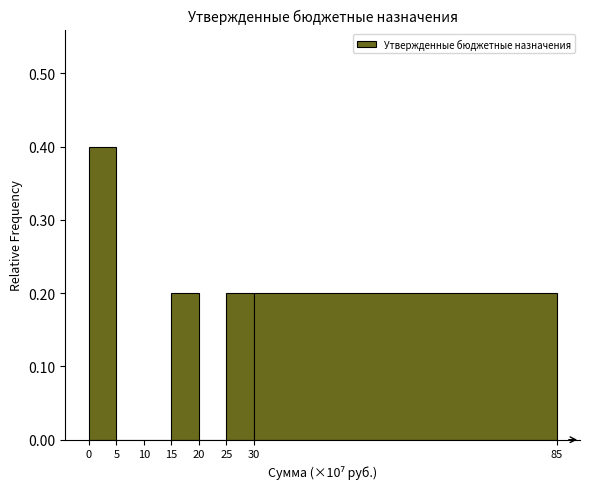

Reading left to right, list every bar in this chart as the range it spans on the x-axis followed by its height. The values are not printed on the chart, so give them approximately, as read against the axis.

0 to 5: 0.4
5 to 10: 0
10 to 15: 0
15 to 20: 0.2
20 to 25: 0
25 to 30: 0.2
30 to 85: 0.2